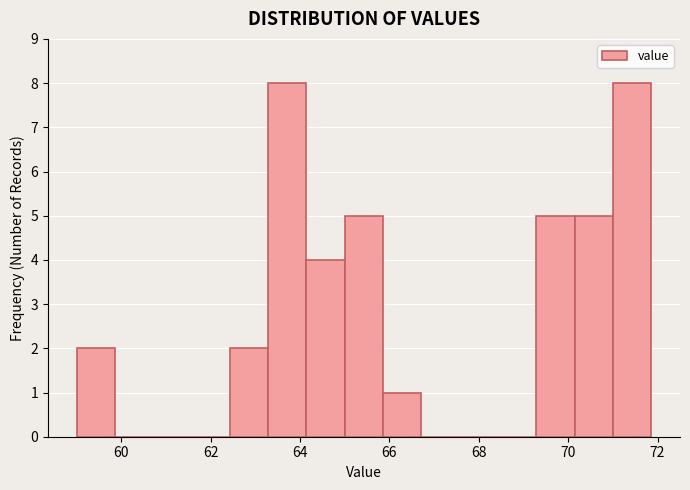

How tall is the bar that spans 59.0 to 59.8 on the x-axis? Neither the bar edges nor the heights are printed on the chart, so give them approximately, as read against the axes.

2